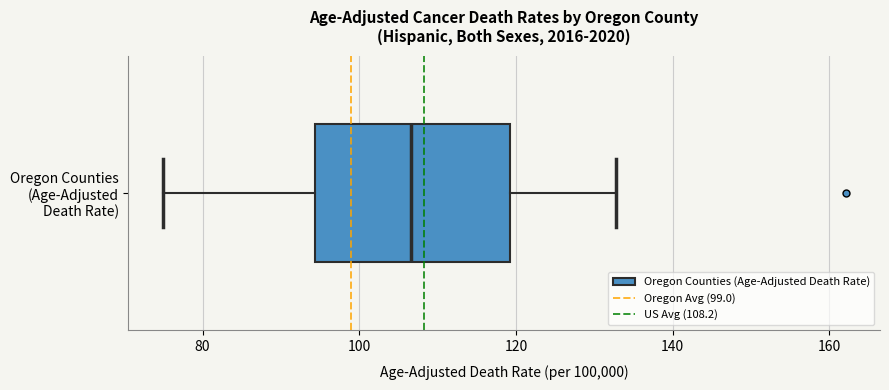

Read this box plot against the x-axis: the position of the median line, the range covered by the box, and the ends of both whiskers. The values are not printed on the chart, so give them approximately, as read against the axis.

median 106, box 94 to 120, whiskers 74 to 132